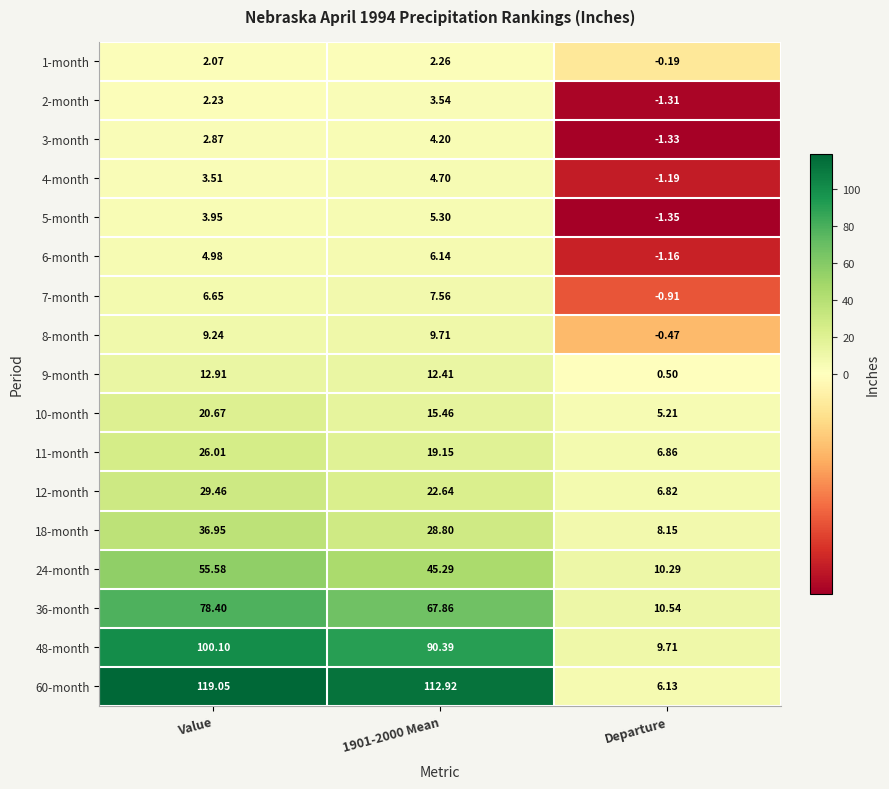

At which label does 8-month first exceed 9?

Value